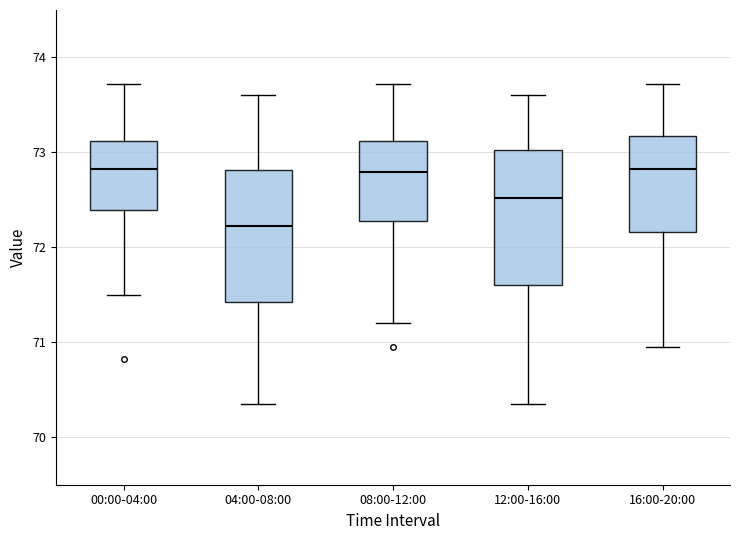

Which box has the lowest median line?

04:00-08:00